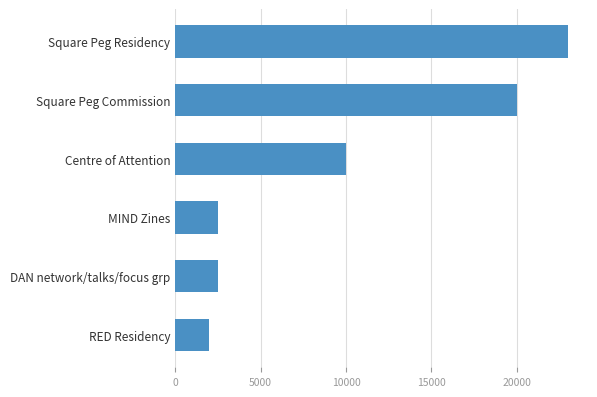

What is the change in value from MIND Zines to Square Peg Residency?

+20500